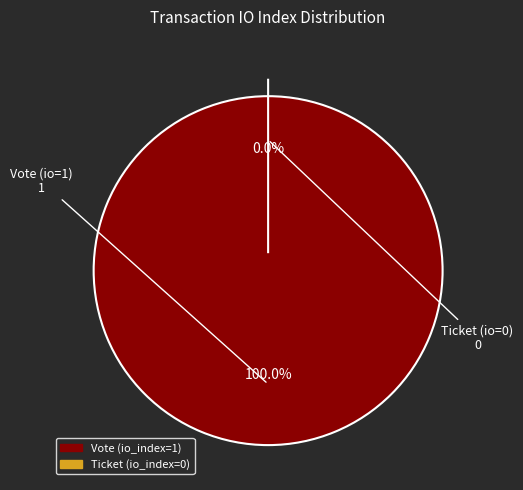

What is the change in value from Vote (io_index=1) to Ticket (io_index=0)?

-1